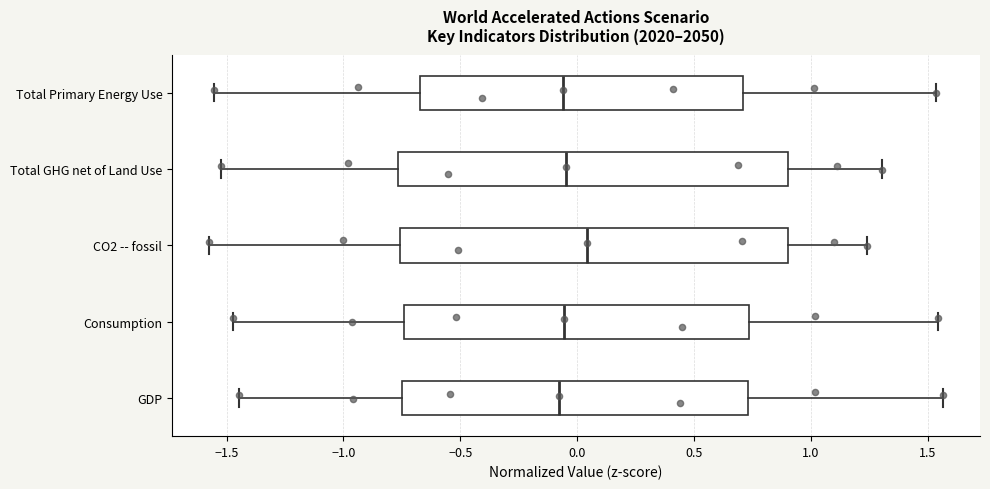

Reading bottom to top, transcribe this box plot: for each box, give where its median line is, the range the box spans, and where its two whiskers end, as read against the x-axis. The values are not printed on the chart, so give them approximately, as read against the axis.

GDP: median -0.10, box -0.75 to 0.75, whiskers -1.45 to 1.55
Consumption: median -0.05, box -0.75 to 0.75, whiskers -1.45 to 1.55
CO2 -- fossil: median 0.05, box -0.75 to 0.90, whiskers -1.60 to 1.25
Total GHG net of Land Use: median -0.05, box -0.75 to 0.90, whiskers -1.50 to 1.30
Total Primary Energy Use: median -0.05, box -0.65 to 0.70, whiskers -1.55 to 1.55